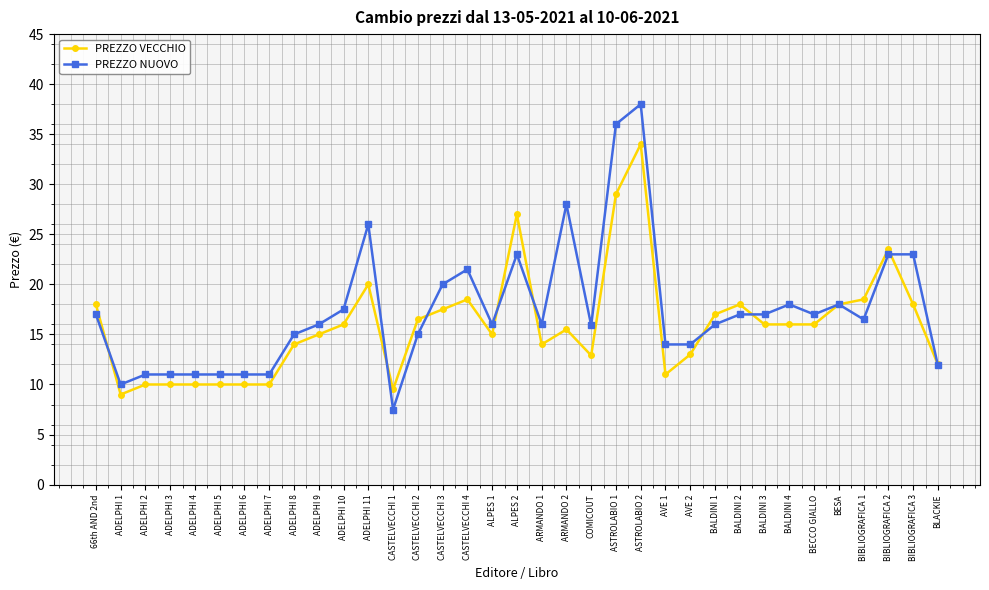

Which label corresponds to the largest value in the chart?

ASTROLABIO 2